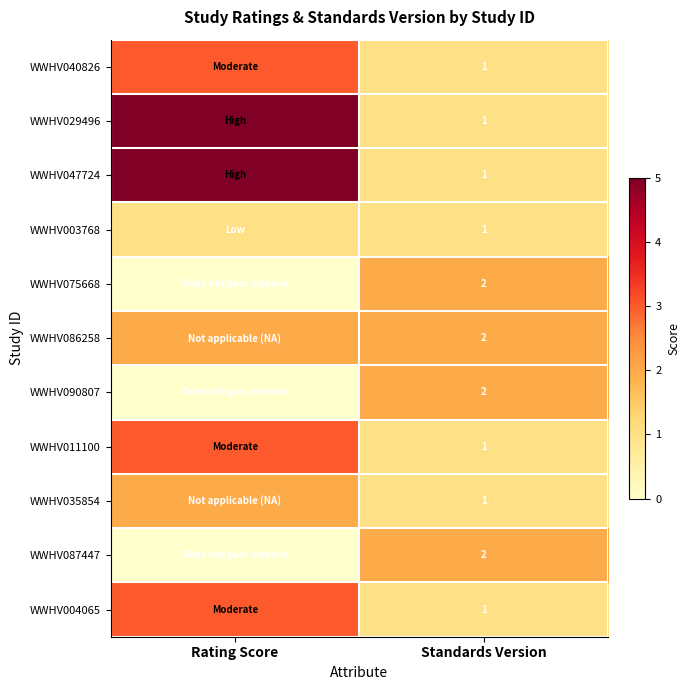

Is it true that WWHV029496 equals 1 at Standards Version?

True